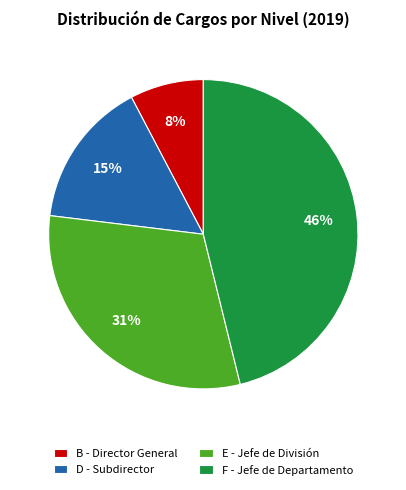

Count the number of slices in the pie.

4